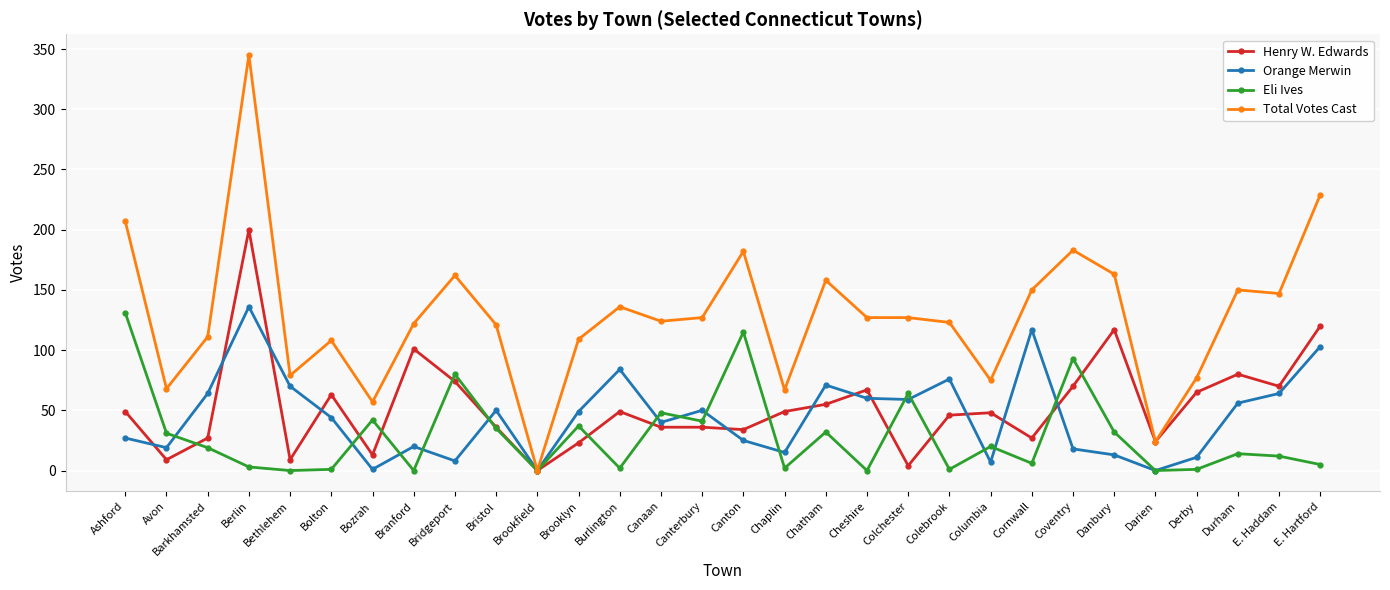

What is the label of the 6th point from the left?

Bolton